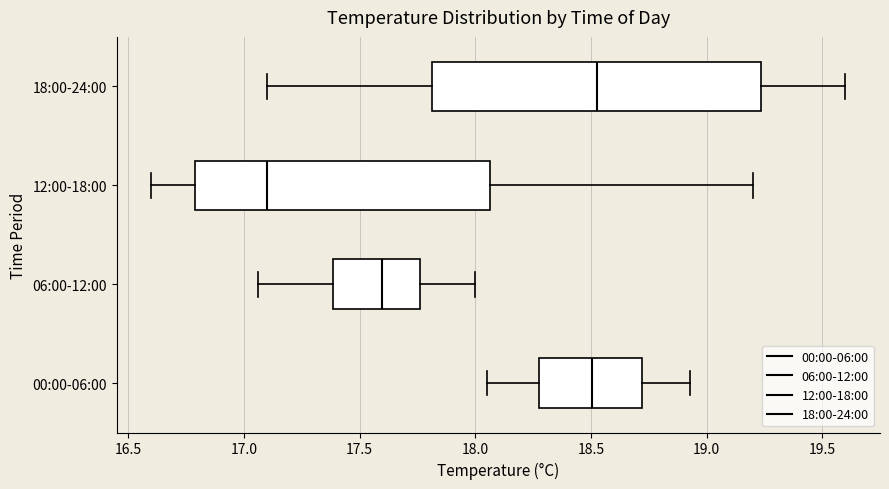

Reading bottom to top, transcribe this box plot: for each box, give where its median line is, the range the box spans, and where its two whiskers end, as read against the x-axis. The values are not printed on the chart, so give them approximately, as read against the axis.

00:00-06:00: median 18.50, box 18.30 to 18.70, whiskers 18.05 to 18.95
06:00-12:00: median 17.60, box 17.40 to 17.75, whiskers 17.05 to 18.00
12:00-18:00: median 17.10, box 16.80 to 18.05, whiskers 16.60 to 19.20
18:00-24:00: median 18.55, box 17.80 to 19.25, whiskers 17.10 to 19.60